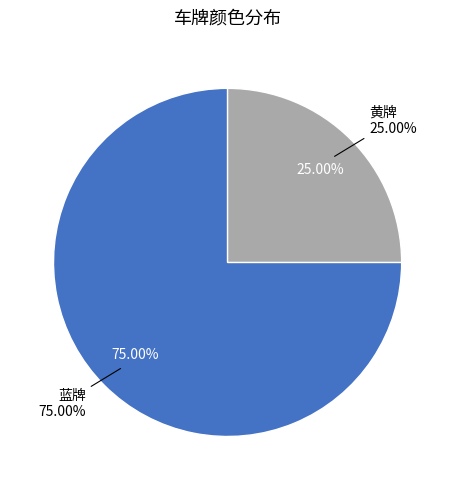

True or false: 黄牌 accounts for 25% of the total.

True